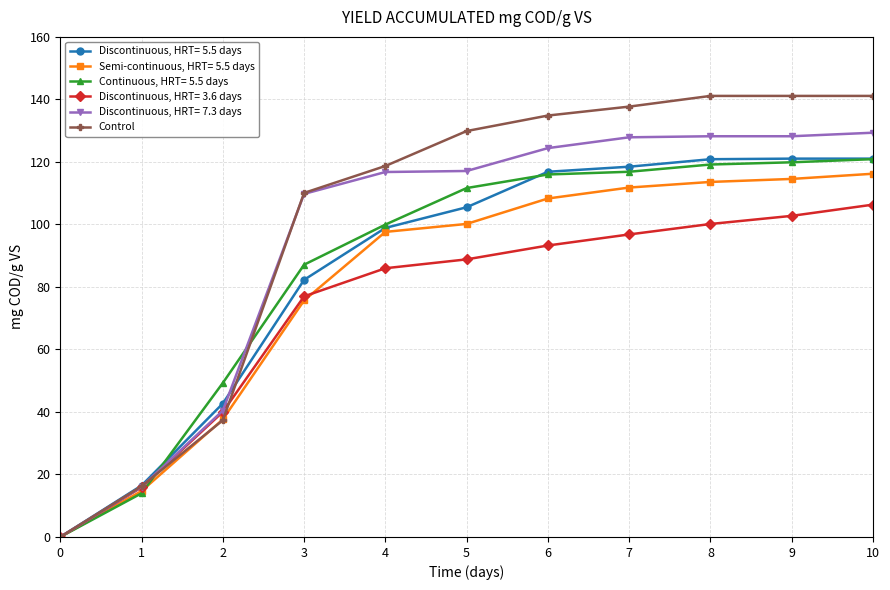

True or false: Discontinuous, HRT= 5.5 days has a value of 116.8 at 6.

True